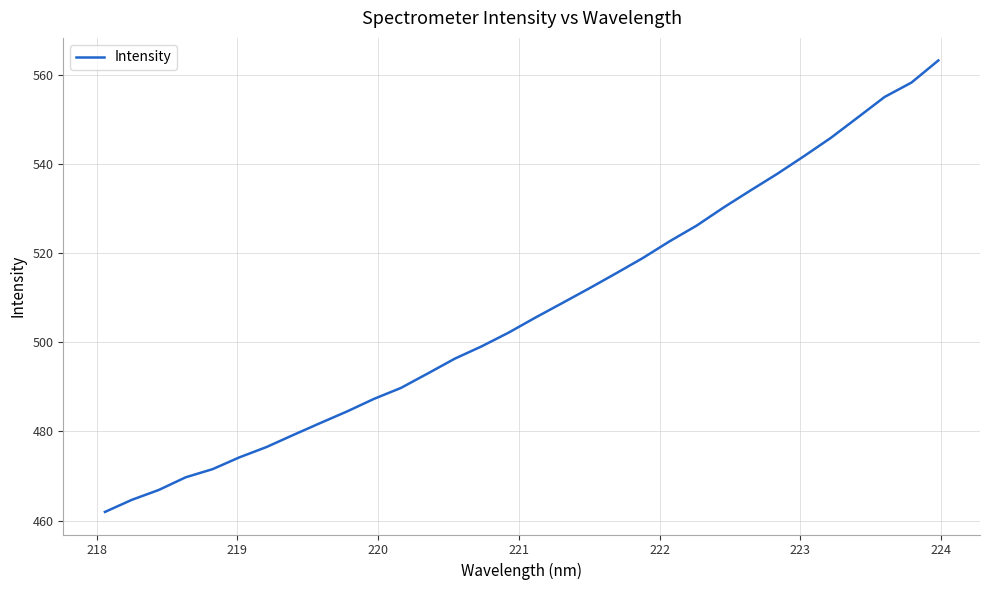

What is the average value?

507.1